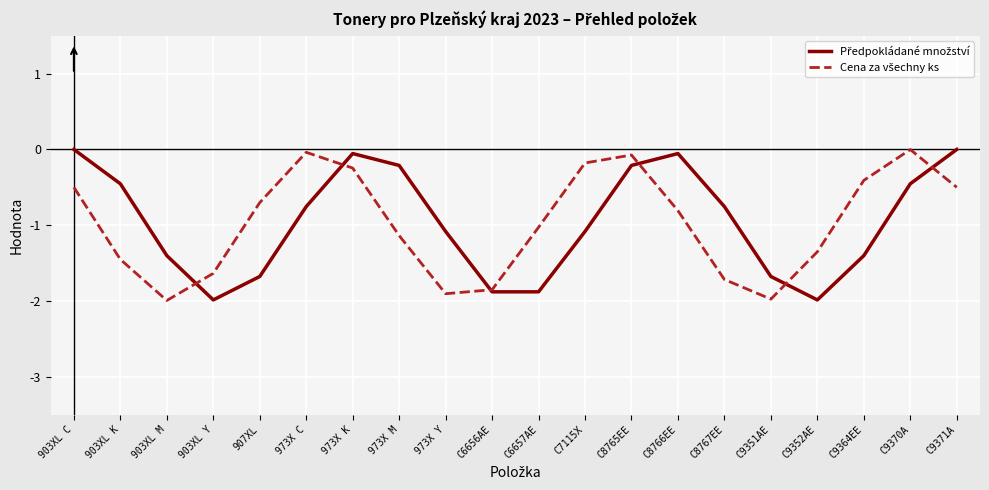

What is the minimum value shown in the chart?

-2.0